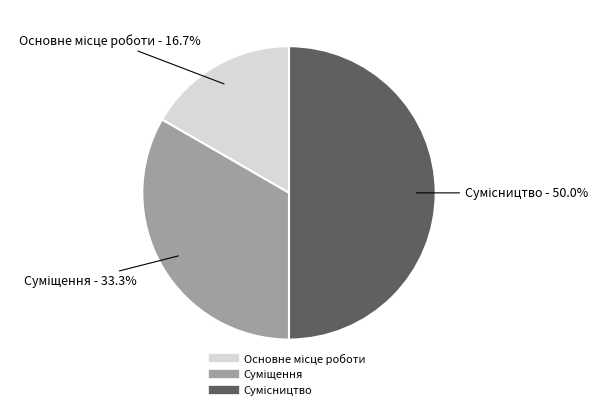

How many slices are in this pie chart?

3